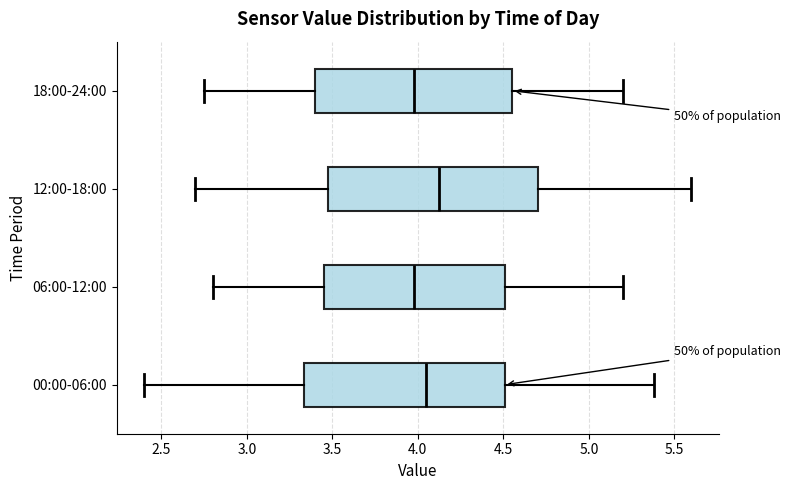

Which box is the widest, from its left edge to its right edge?

12:00-18:00